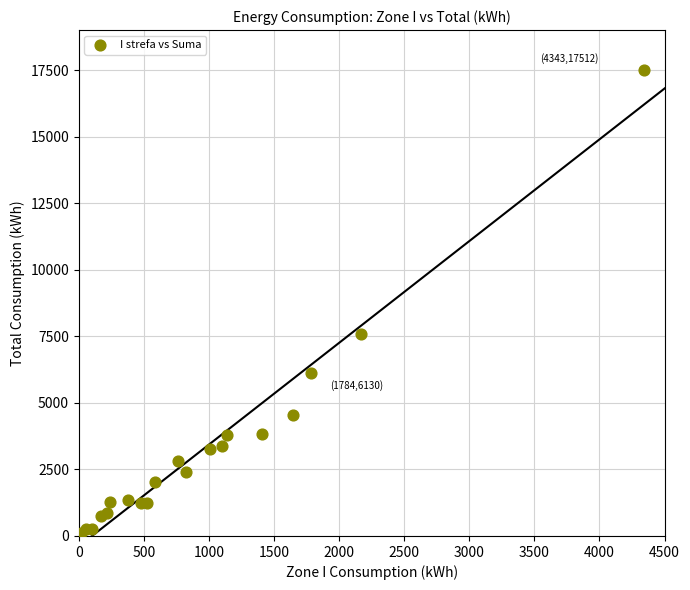

What Y value in the scatter plot is closest to 8806?

7575